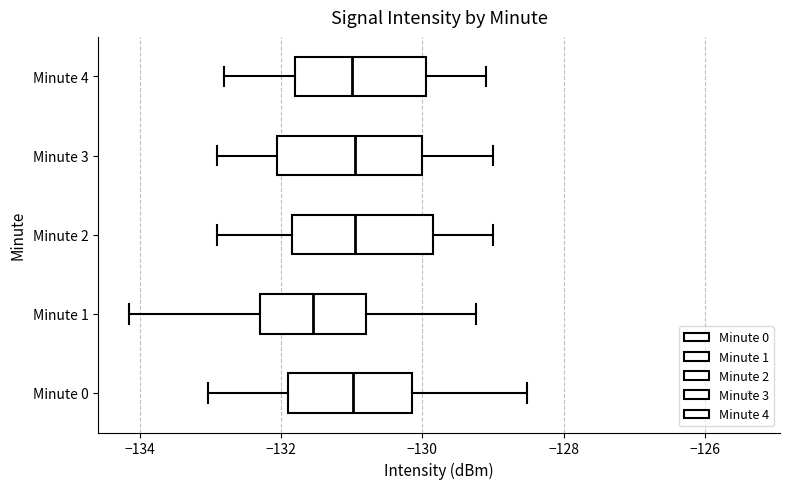

Which box has the furthest to the left median line?

Minute 1